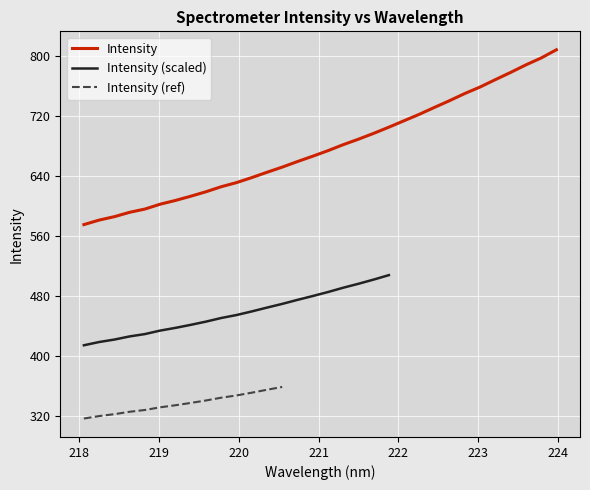

How many values exceed 674?

16